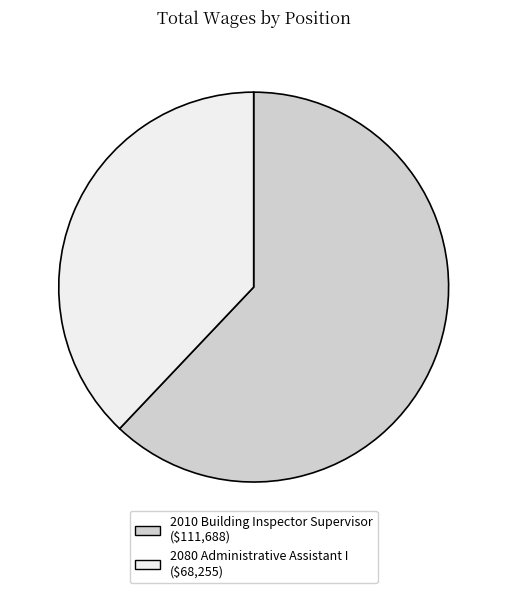

Approximately how many times larger is the value at 2080 Administrative Assistant I compared to 2010 Building Inspector Supervisor?

0.6